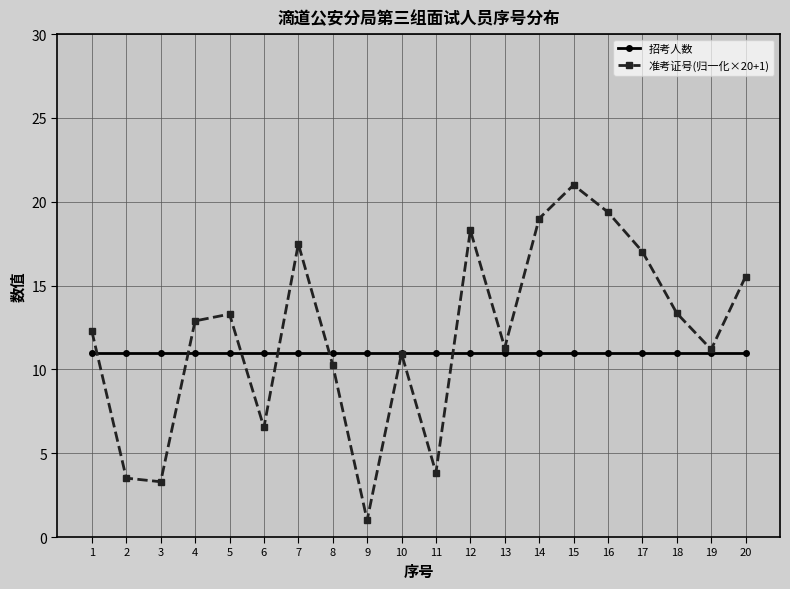

How many data points in 准考证号(归一化×20+1) are above 12?

11